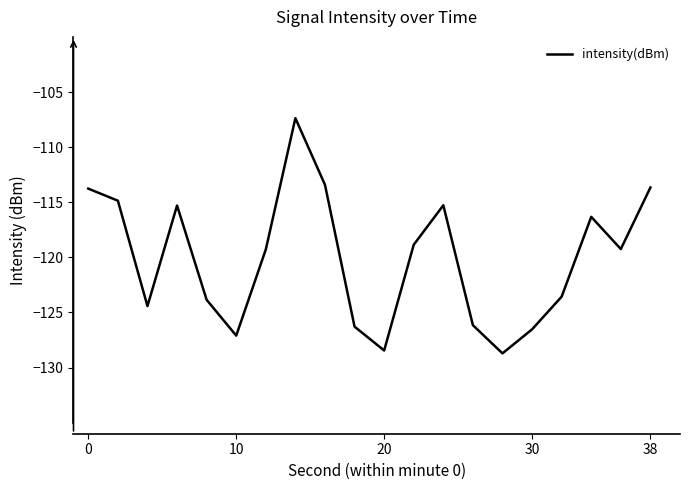

What is the maximum value shown in the chart?

-107.4